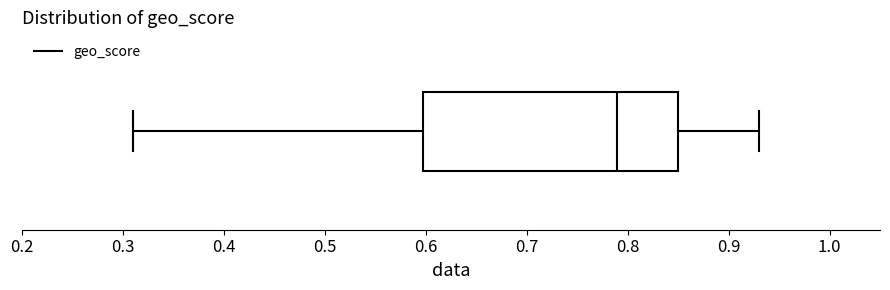

Where is the right edge of the box on the x-axis? The values are not printed on the chart, so give them approximately, as read against the axis.

0.85